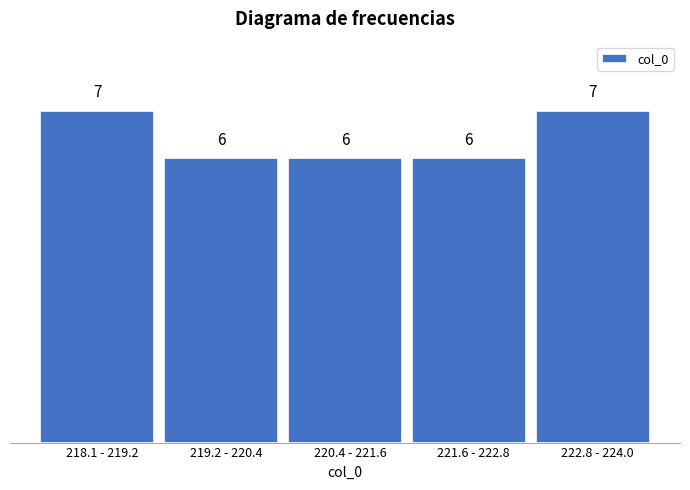

Reading left to right, what are all the values shown in this chart?

218.1 - 219.2=7	219.2 - 220.4=6	220.4 - 221.6=6	221.6 - 222.8=6	222.8 - 224.0=7